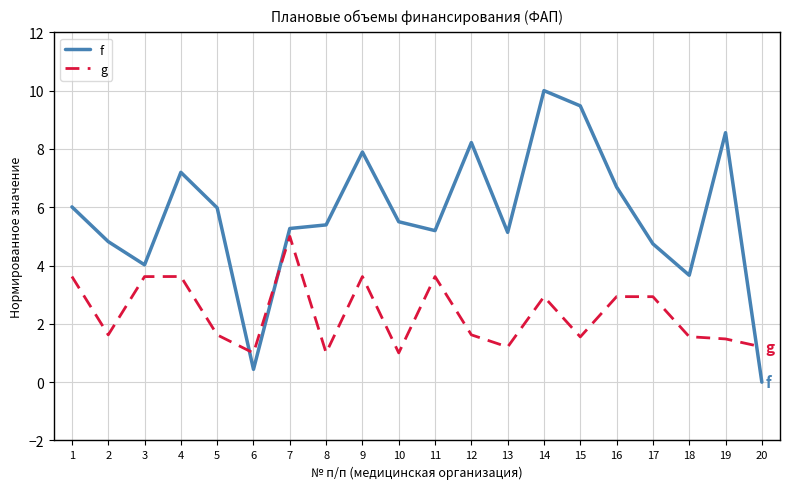

Which series has the widest spread of values?

f